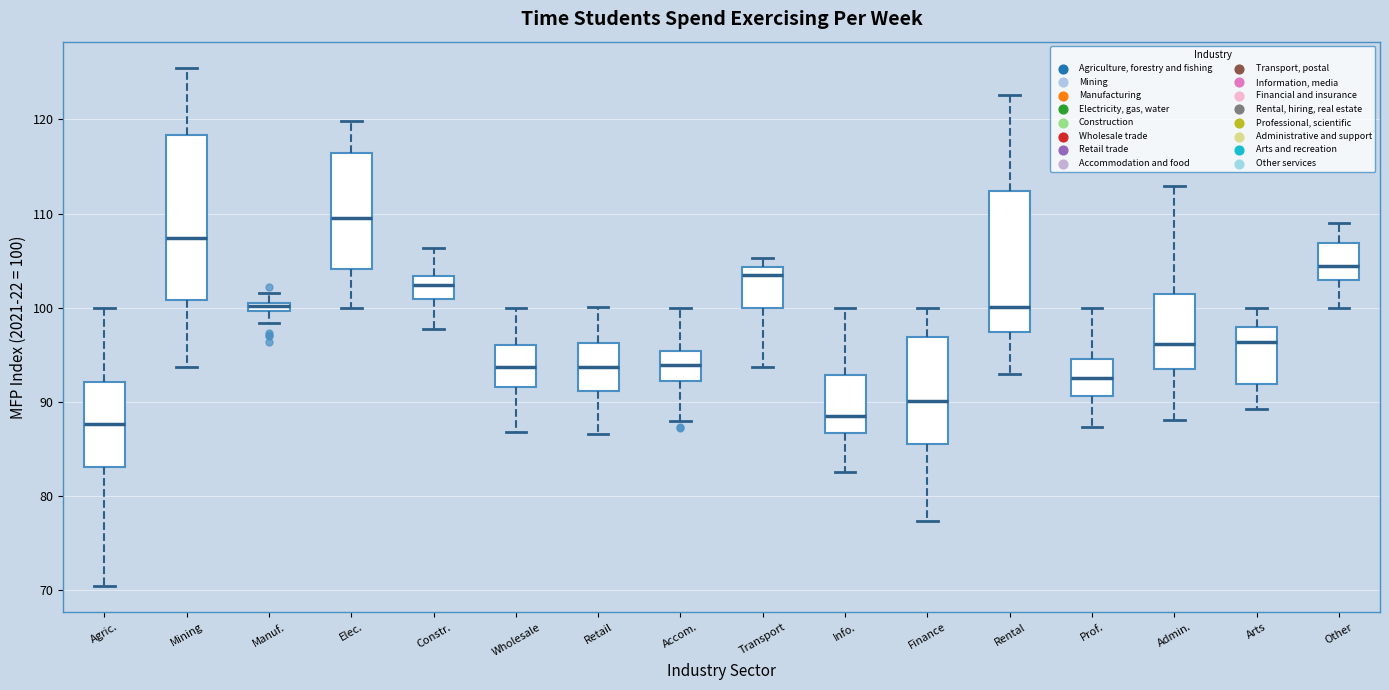

Where does the lower whisker of the box for Rental end on the y-axis? The values are not printed on the chart, so give them approximately, as read against the axis.

93